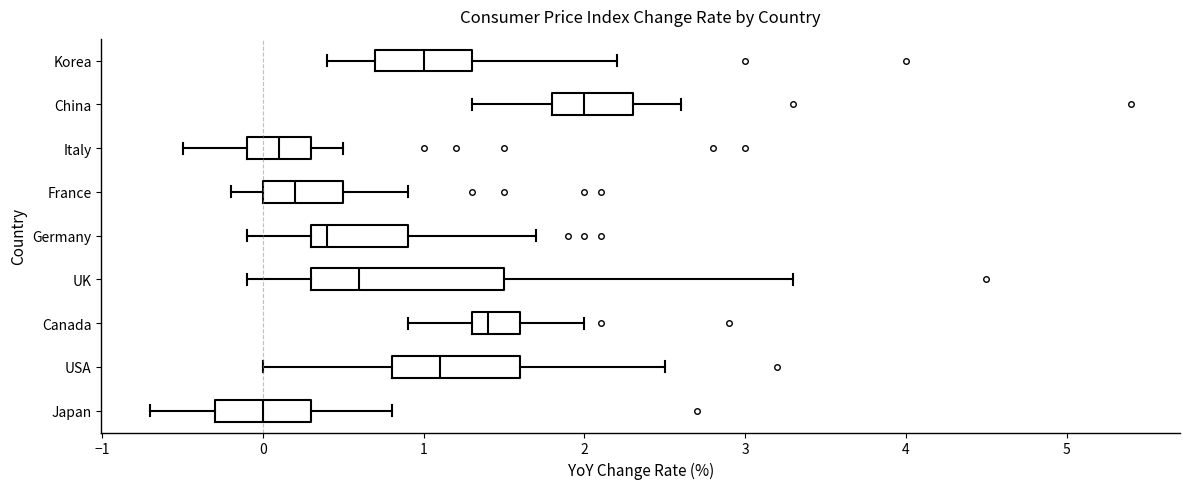

Which box is the widest, from its left edge to its right edge?

UK